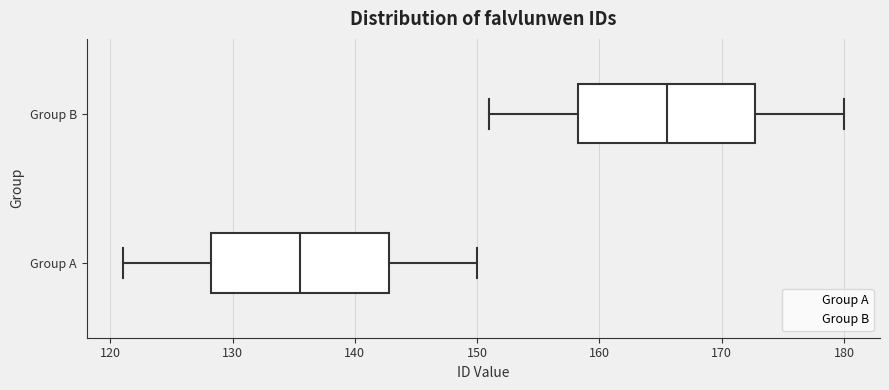

Where is the left edge of the box for Group A on the x-axis? The values are not printed on the chart, so give them approximately, as read against the axis.

128